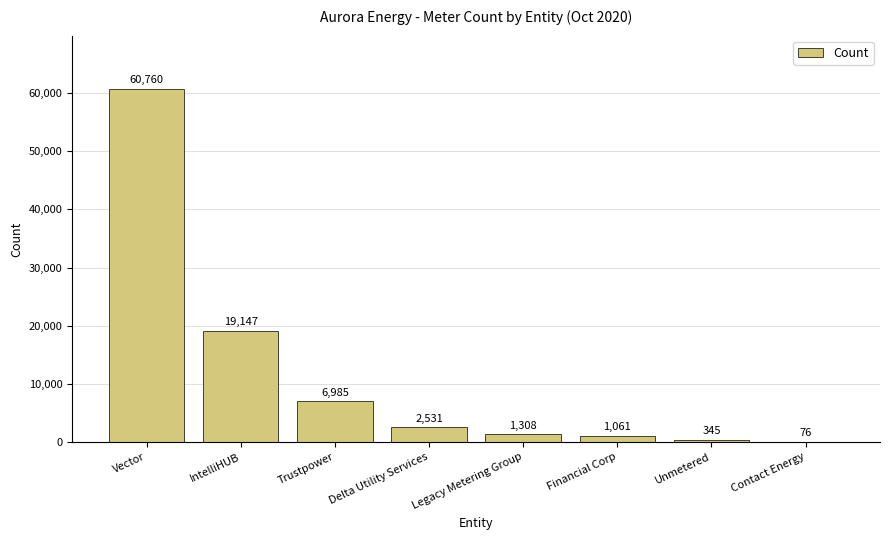

What is the sum of all values?

92213